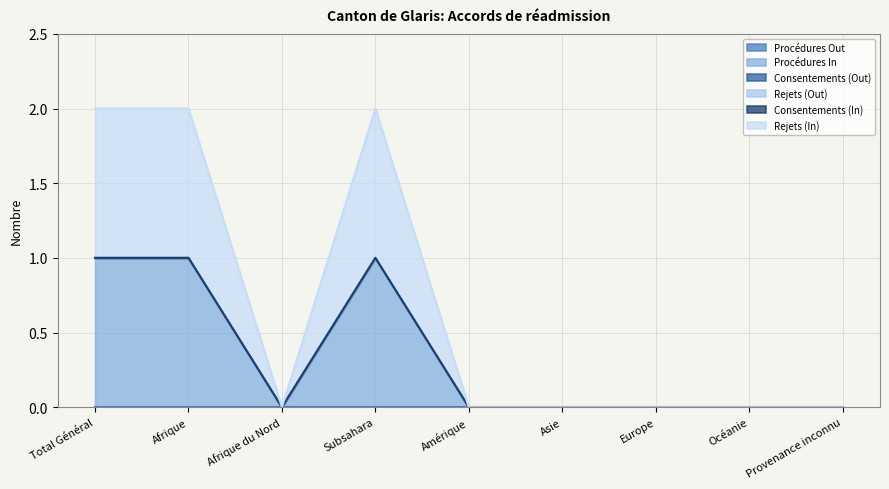

What is the label of the 4th point from the left?

Subsahara